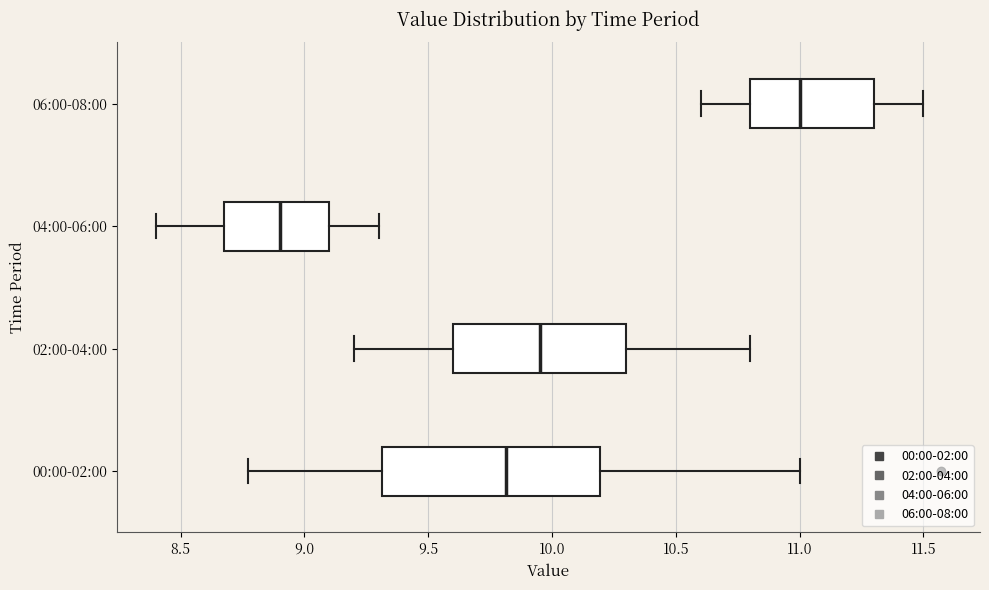

Where is the left edge of the box for 02:00-04:00 on the x-axis? The values are not printed on the chart, so give them approximately, as read against the axis.

9.60